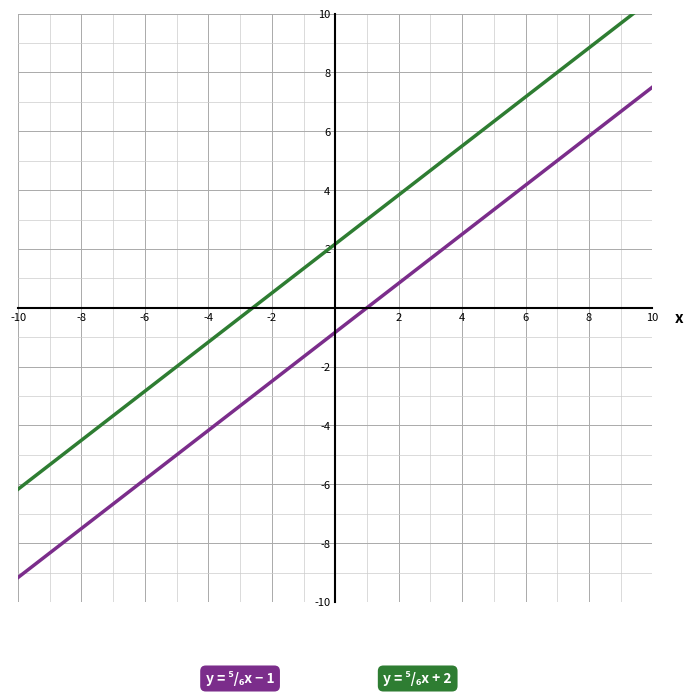

Reading left to right, extract all data points from this chart.

y = 5/6x - 1: -9.2	-8.3	-7.5	-6.7	-5.8	-5.0	-4.2	-3.3	-2.5	-1.7	-0.8	0.0	0.8	1.7	2.5	3.3	4.2	5.0	5.8	6.7	7.5
y = 5/6x + 2: -6.2	-5.3	-4.5	-3.7	-2.8	-2.0	-1.2	-0.3	0.5	1.3	2.2	3.0	3.8	4.7	5.5	6.3	7.2	8.0	8.8	9.7	10.5